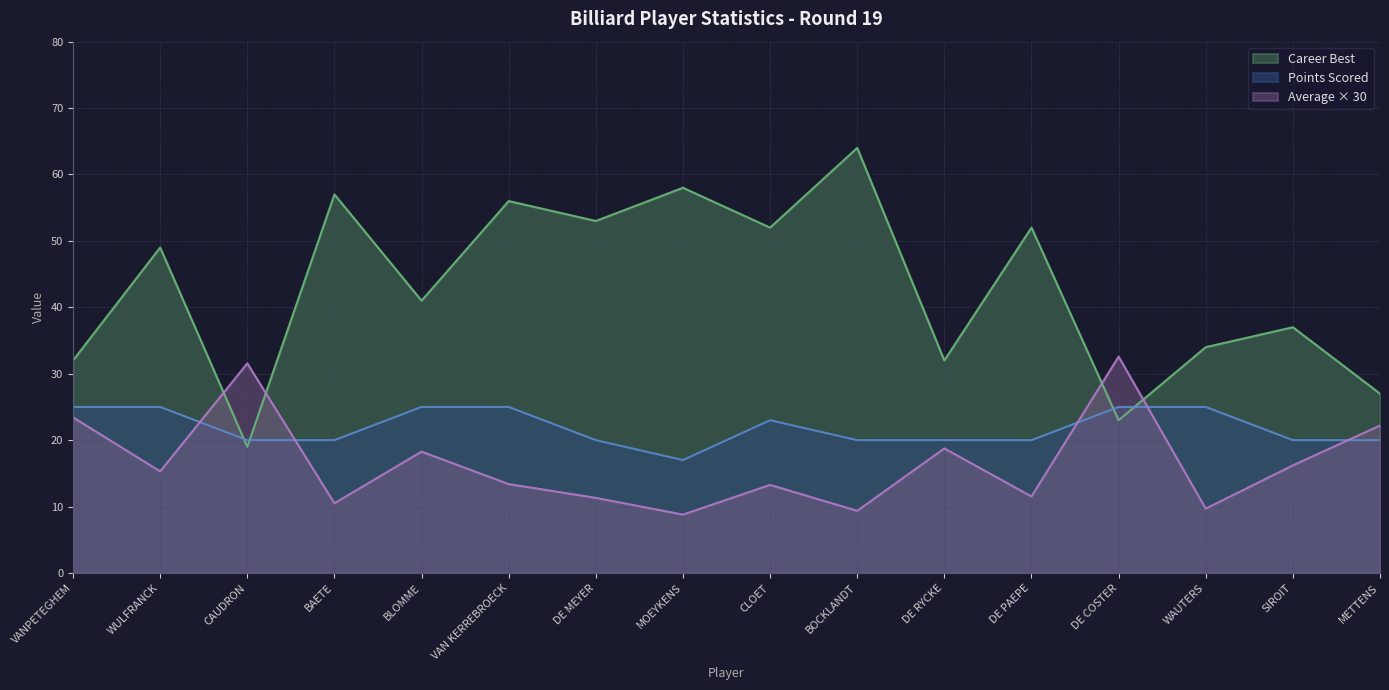

What is the spread (max minus min) of values at MOEYKENS?

49.2